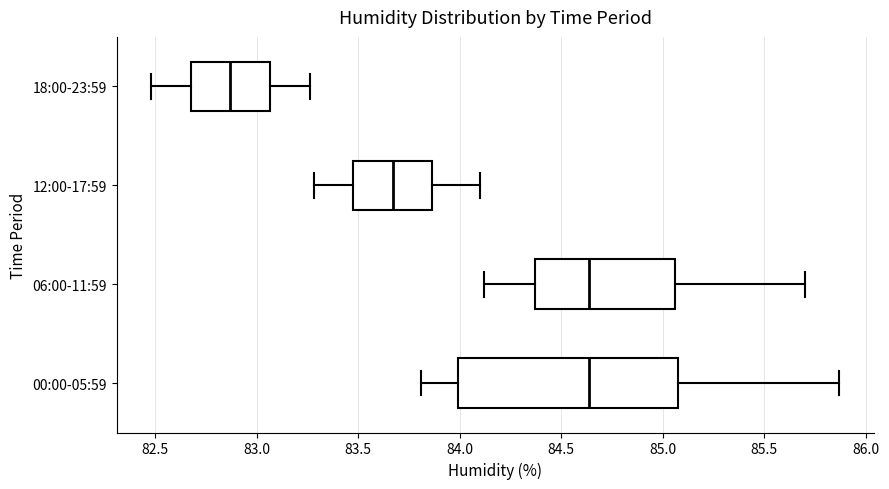

Reading bottom to top, transcribe this box plot: for each box, give where its median line is, the range the box spans, and where its two whiskers end, as read against the x-axis. The values are not printed on the chart, so give them approximately, as read against the axis.

00:00-05:59: median 84.65, box 84.00 to 85.05, whiskers 83.80 to 85.85
06:00-11:59: median 84.65, box 84.35 to 85.05, whiskers 84.10 to 85.70
12:00-17:59: median 83.65, box 83.50 to 83.85, whiskers 83.30 to 84.10
18:00-23:59: median 82.85, box 82.70 to 83.05, whiskers 82.50 to 83.25